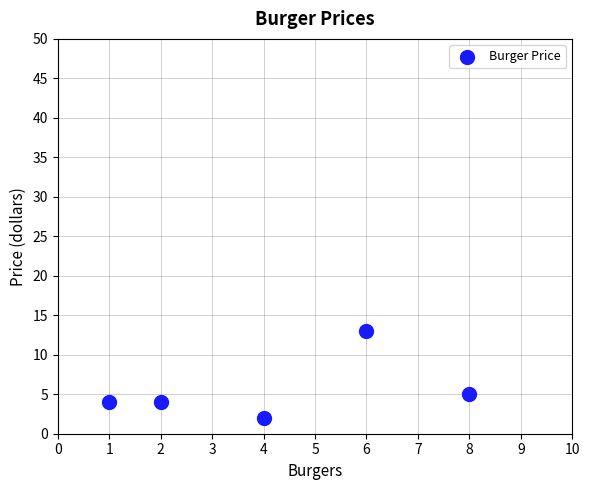

What is the average Y value?

6